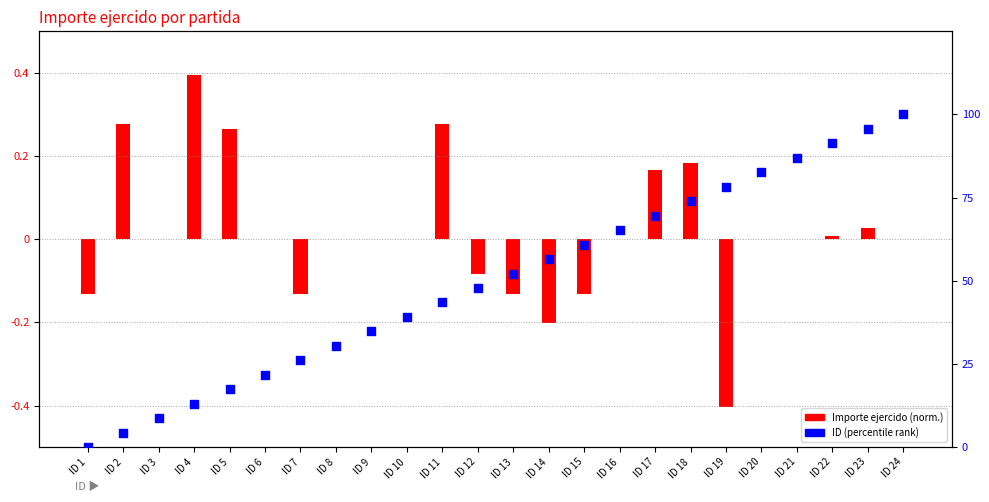

What is the change in value from ID 3 to ID 8?

+21.7